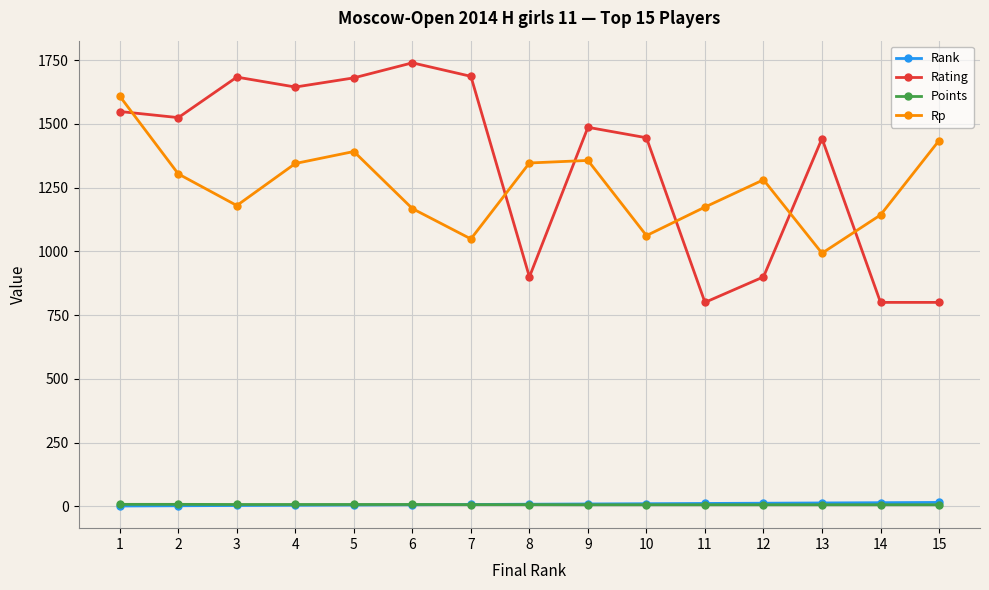

True or false: Rp and Points intersect in this chart.

False